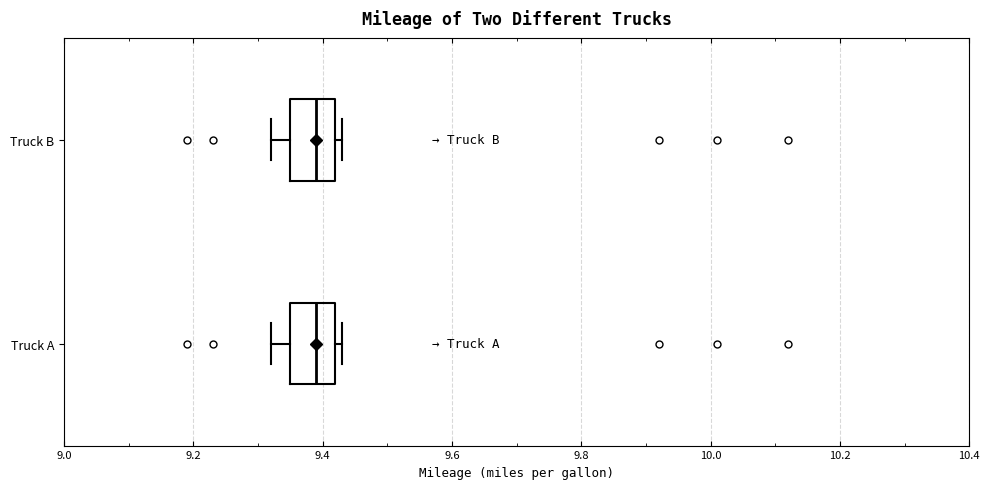

Where is the left edge of the box for Truck A on the x-axis? The values are not printed on the chart, so give them approximately, as read against the axis.

9.36